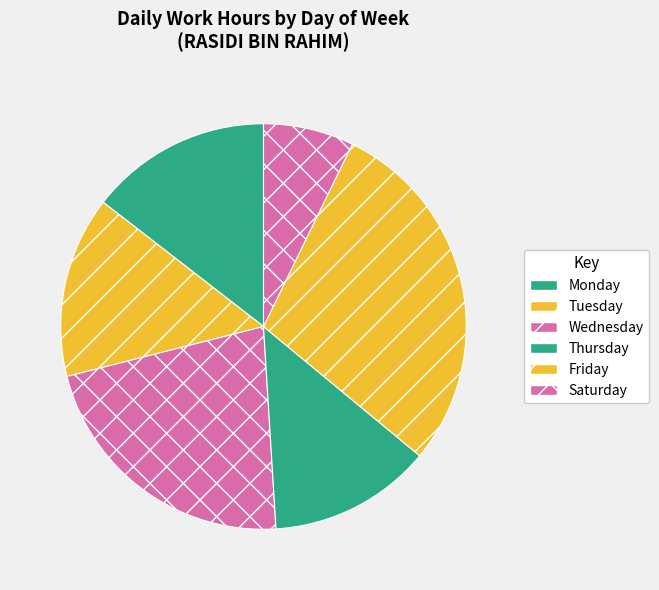

How many slices are in this pie chart?

6